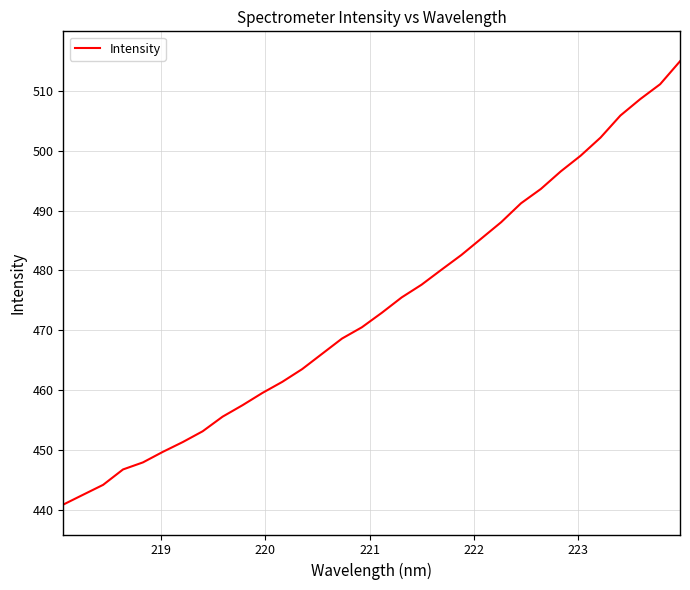

What is the difference between the maximum and minimum values?

74.1